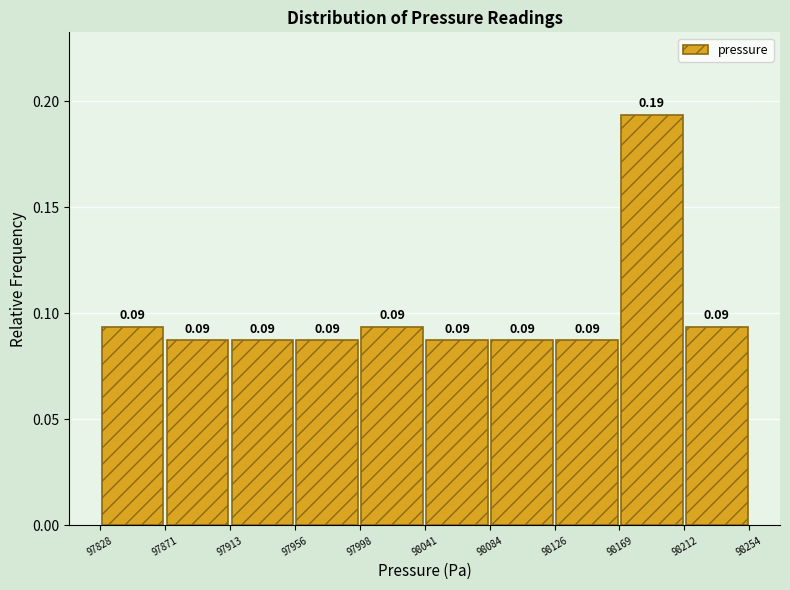

Over which range of the x-axis is the bar tallest?

98169 to 98212